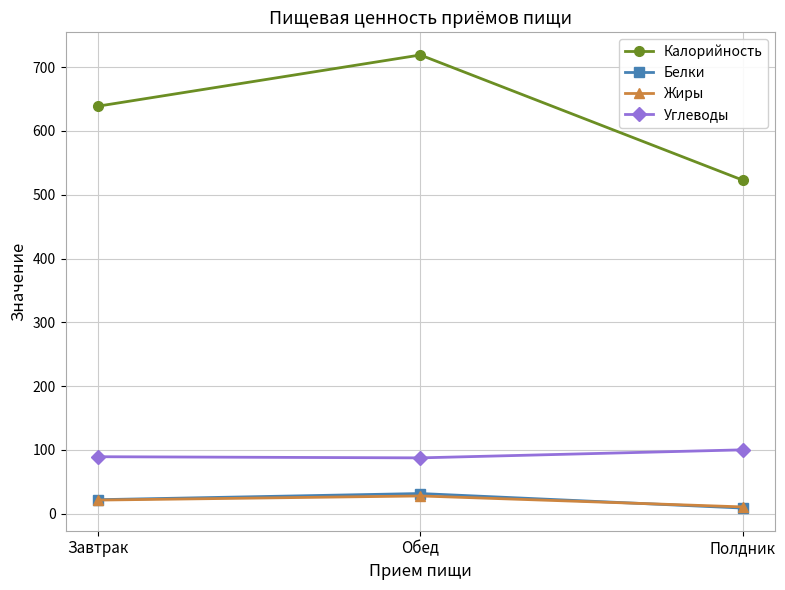

The value of Белки at Обед is 31.6. True or false?

True